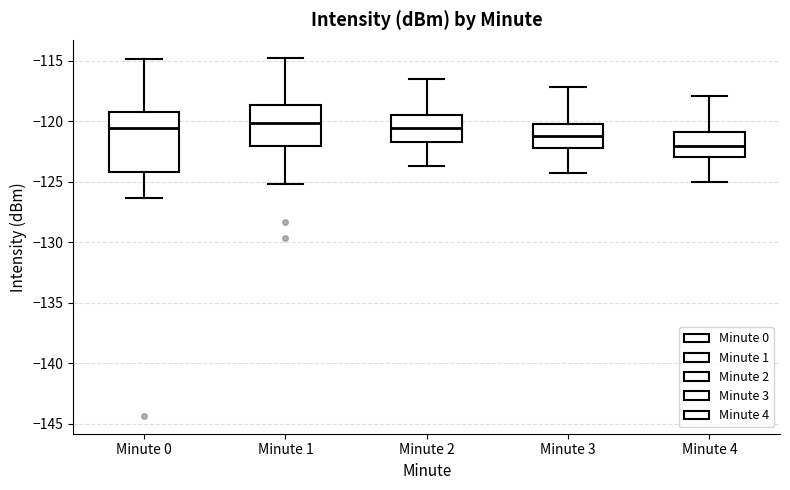

Where does the median line of the box for Minute 1 sit on the y-axis? The values are not printed on the chart, so give them approximately, as read against the axis.

-120.0